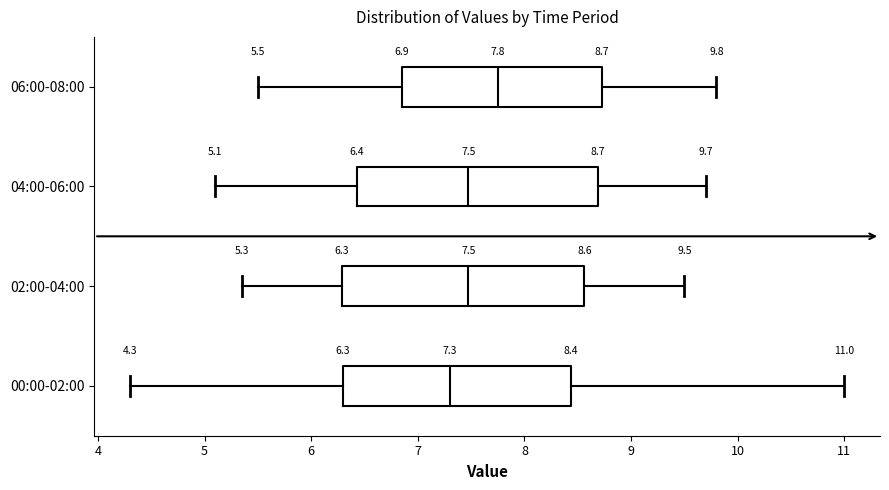

Which box's median line is the furthest to the left?

00:00-02:00